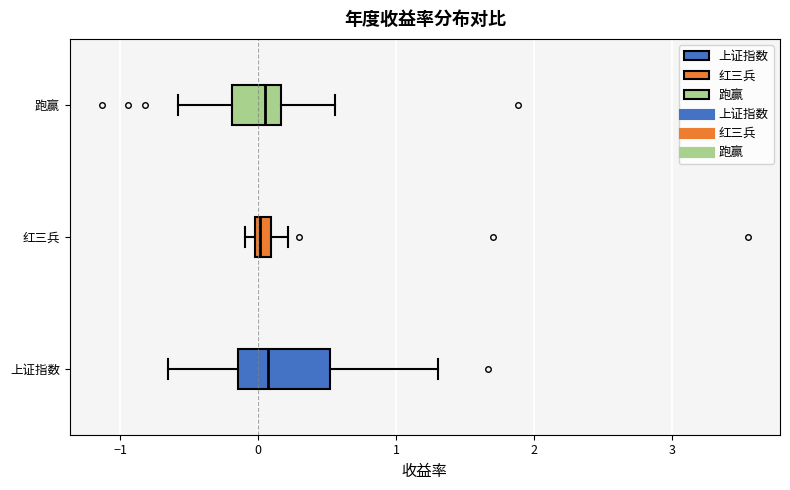

Where is the right edge of the box for 红三兵 on the x-axis? The values are not printed on the chart, so give them approximately, as read against the axis.

0.1